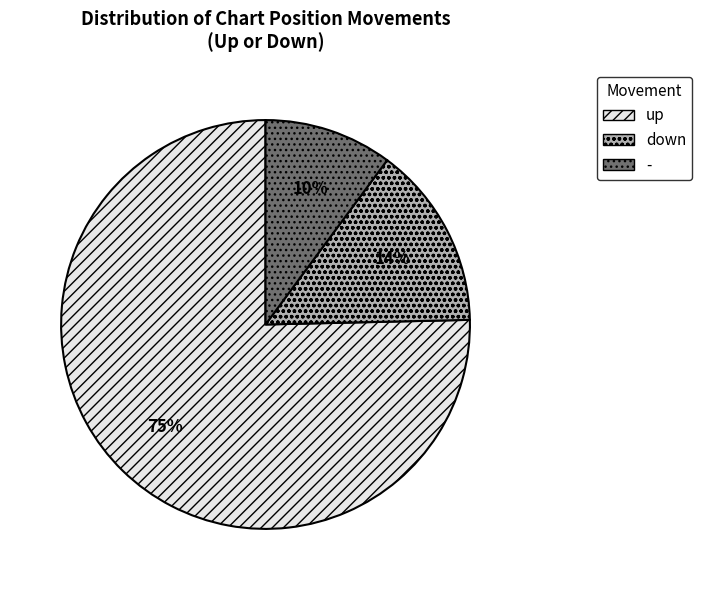

To the nearest percent, what is the average slice percentage?

33%